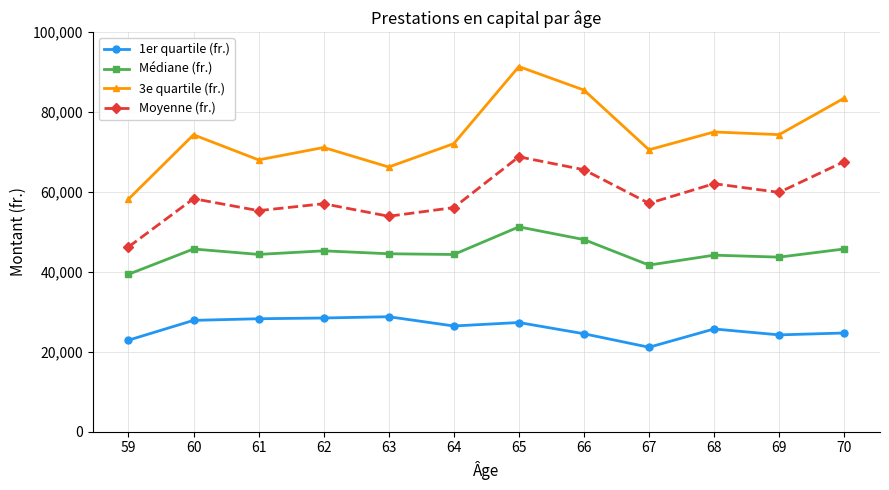

At which label does Moyenne (fr.) reach its minimum?

59